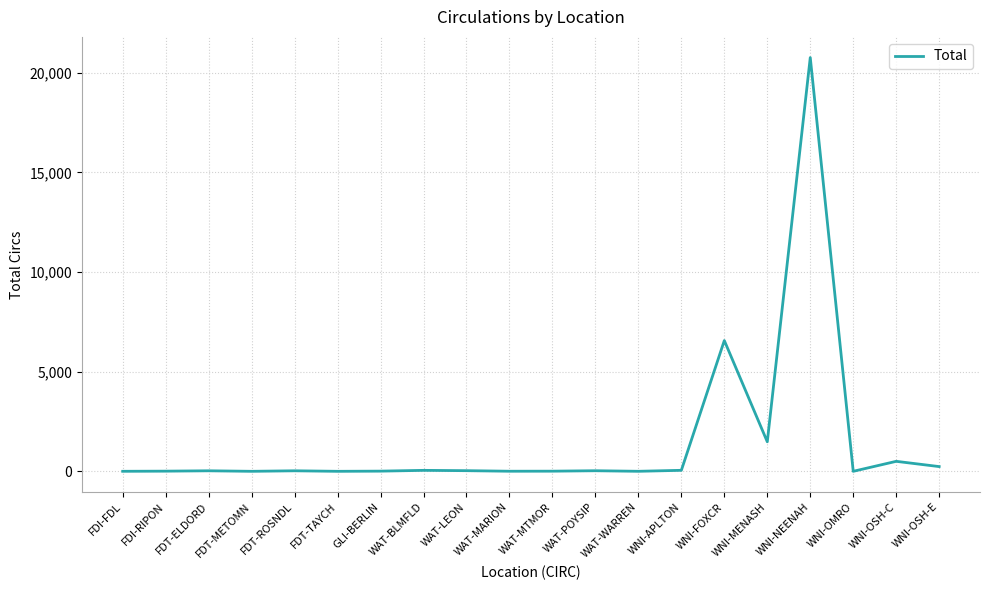

Where is the data nearest to the value 10382?

WNI-FOXCR